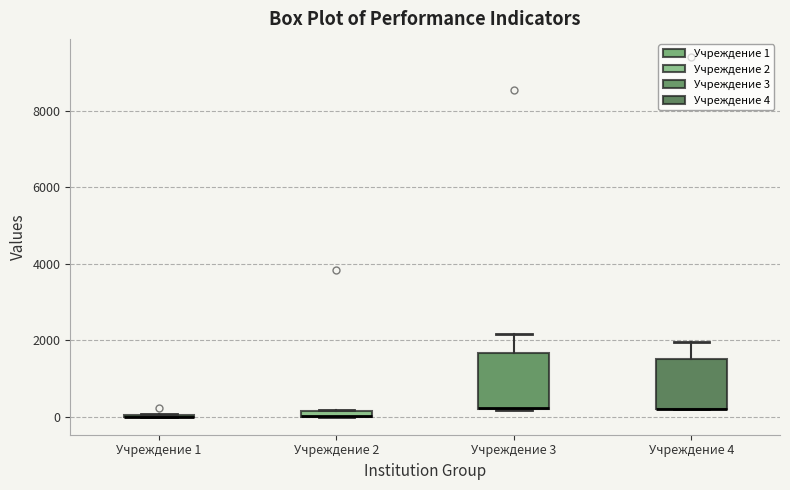

Where is the lower edge of the box for Учреждение 2 on the y-axis? The values are not printed on the chart, so give them approximately, as read against the axis.

0